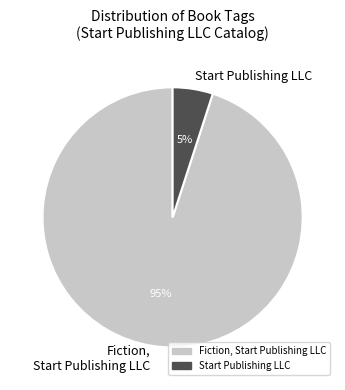

To the nearest percent, what percentage of the pie is Start Publishing LLC?

5%